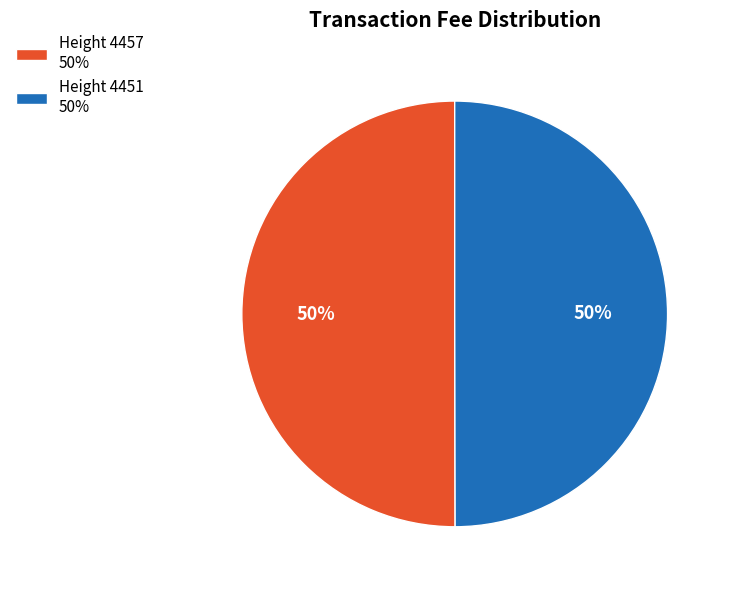

To the nearest percent, what is the combined percentage of Height 4457 50% and Height 4451 50%?

100%